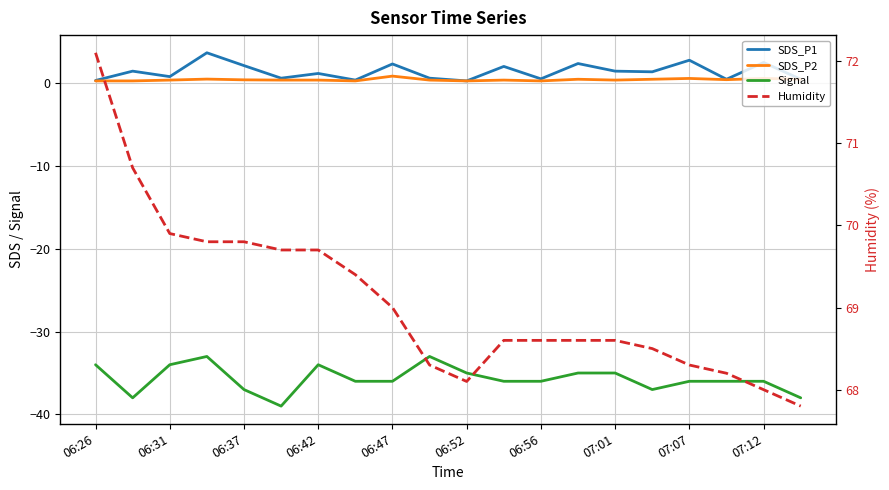

True or false: SDS_P1 has more than 1 points higher than both neighbors.

True